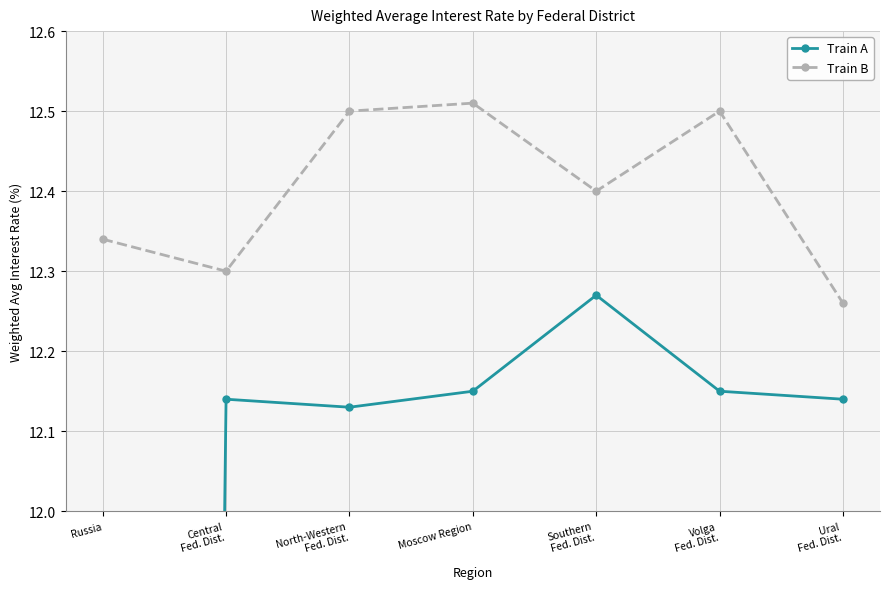

True or false: Train B has a value of 12.5 at Volga
Fed. Dist..

True